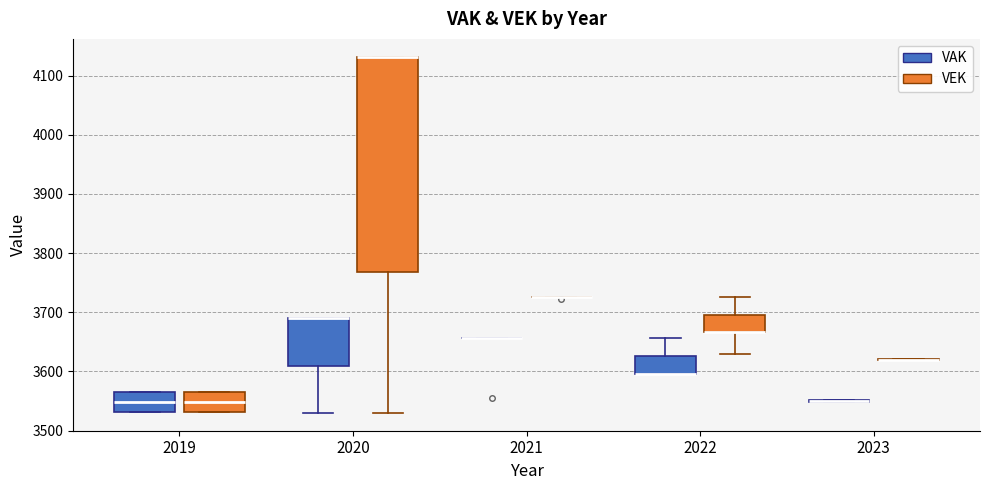

Reading left to right, read every box against the y-axis: the position of its median line, the range the box covers, and the ends of its whiskers. The values are not printed on the chart, so give them approximately, as read against the axis.

2019 (VAK): median 3550, box 3530 to 3570, whiskers 3530 to 3570
2019 (VEK): median 3550, box 3530 to 3570, whiskers 3530 to 3570
2020 (VAK): median 3690 (drawn on the box's upper edge), box 3610 to 3690, whiskers 3530 to 3690
2020 (VEK): median 4130 (drawn on the box's upper edge), box 3770 to 4130, whiskers 3530 to 4130
2021 (VAK): box collapsed to a line at 3660, whiskers 3660 to 3660
2021 (VEK): box collapsed to a line at 3730, whiskers 3730 to 3730
2022 (VAK): median 3600 (drawn on the box's lower edge), box 3600 to 3630, whiskers 3600 to 3660
2022 (VEK): median 3670 (drawn on the box's lower edge), box 3670 to 3700, whiskers 3630 to 3730
2023 (VAK): box collapsed to a line at 3550, whiskers 3550 to 3550
2023 (VEK): box collapsed to a line at 3620, whiskers 3620 to 3620